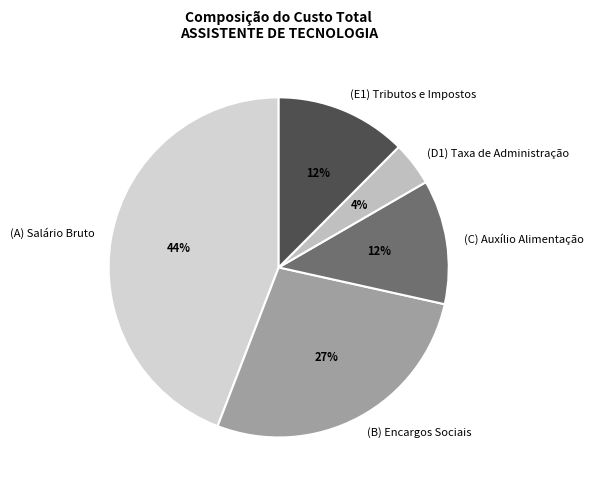

Does (C) Auxílio Alimentação represent more than half of the total?

No